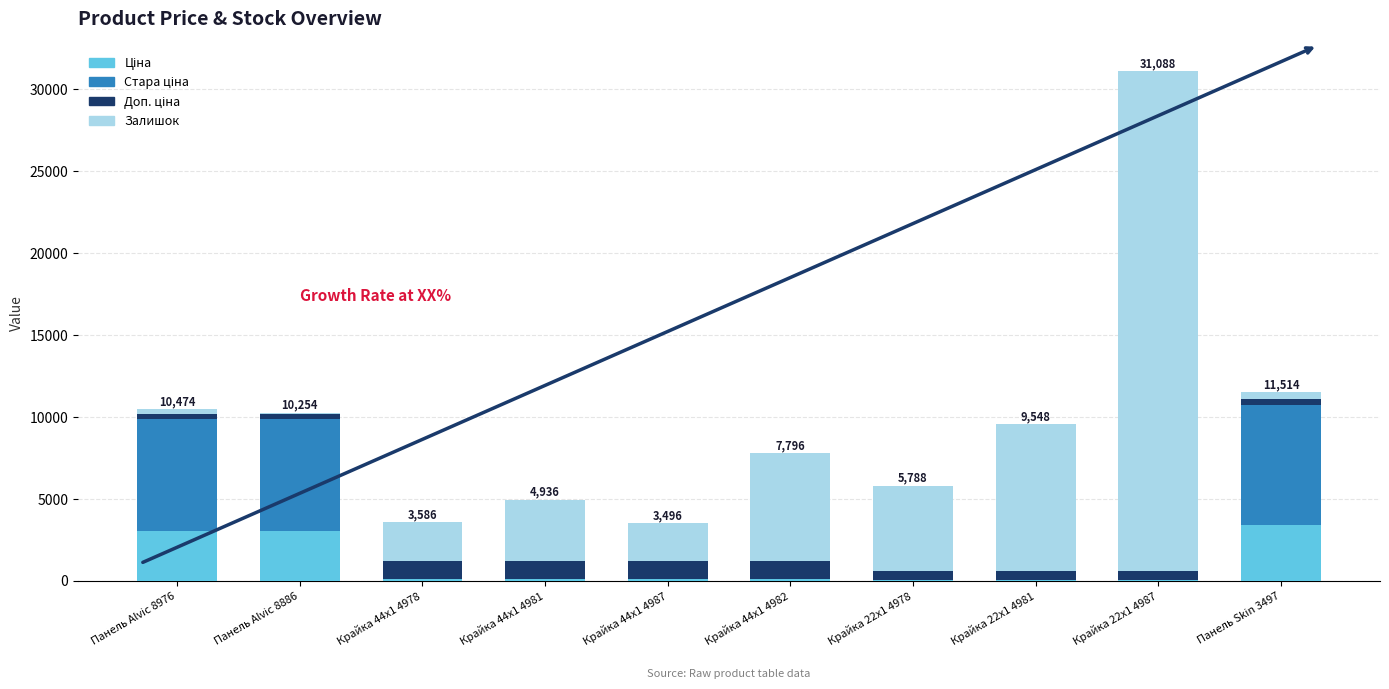

At which category is the sum across all series the highest?

Крайка 22x1 4987